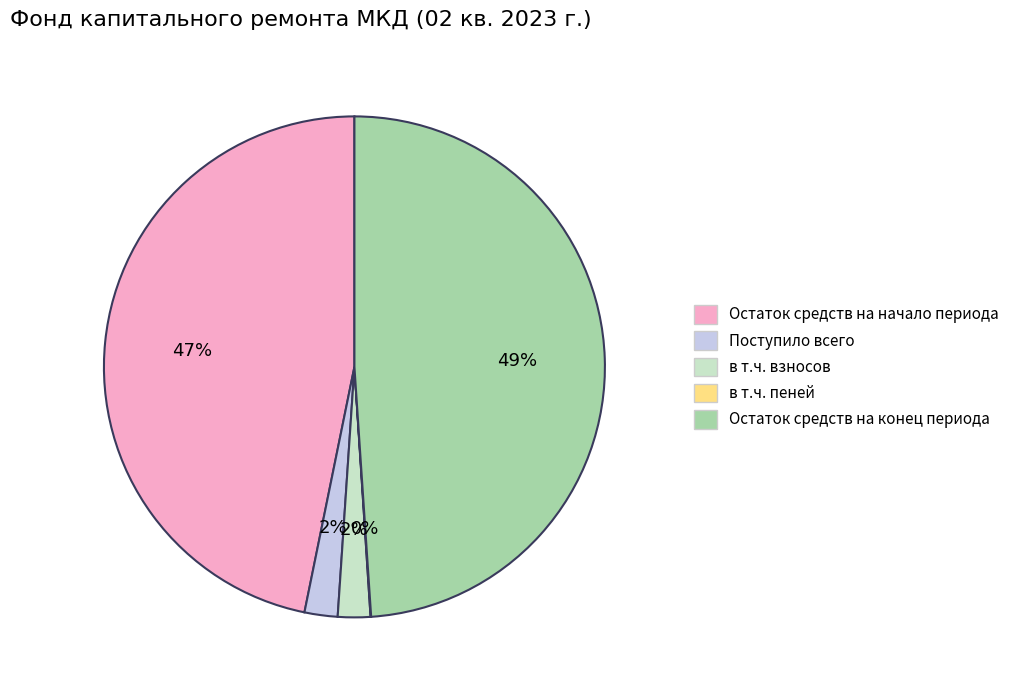

Is there any slice that represents more than half of the pie?

No